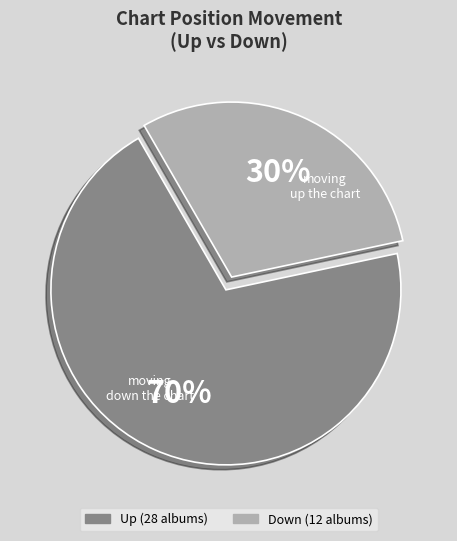

To the nearest percent, what is the average slice percentage?

50%